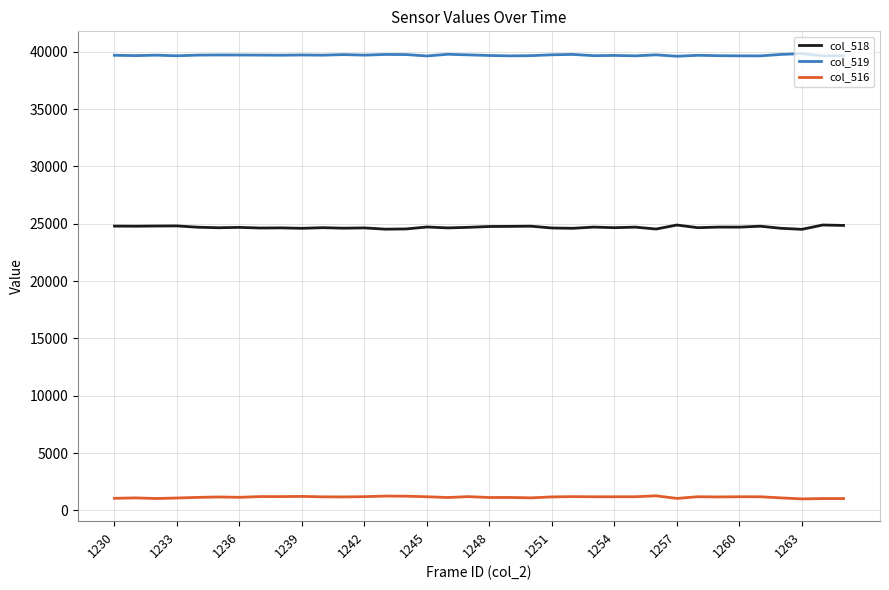

What is the minimum value shown in the chart?

1000